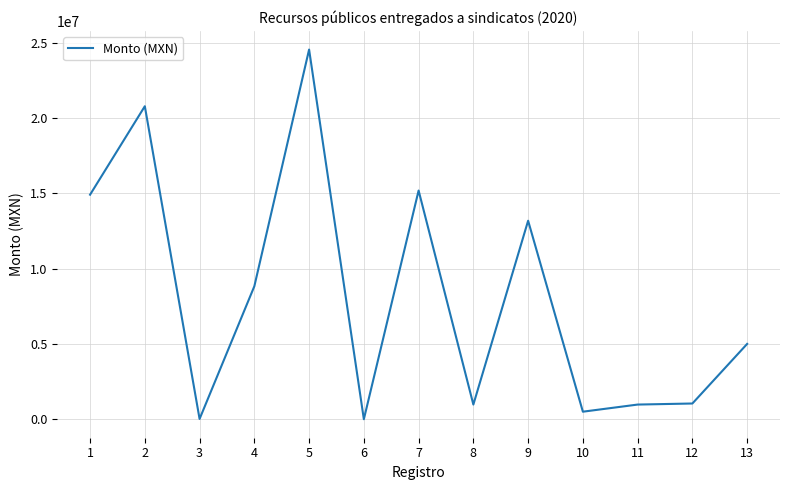

Is it true that the value at 7 is 15178000.0?

True